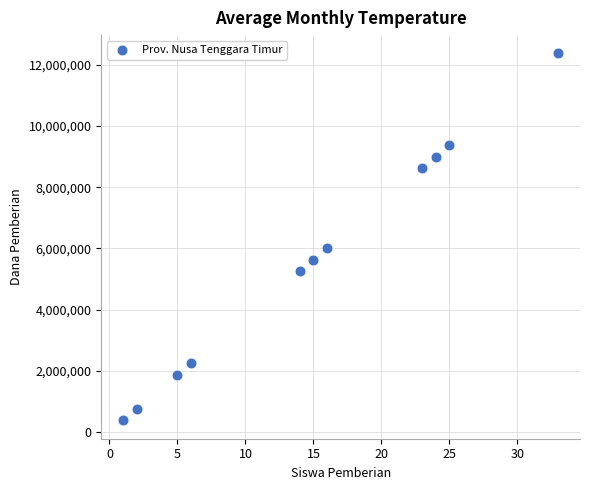

What Y value in the scatter plot is closest to 6375000?

6000000